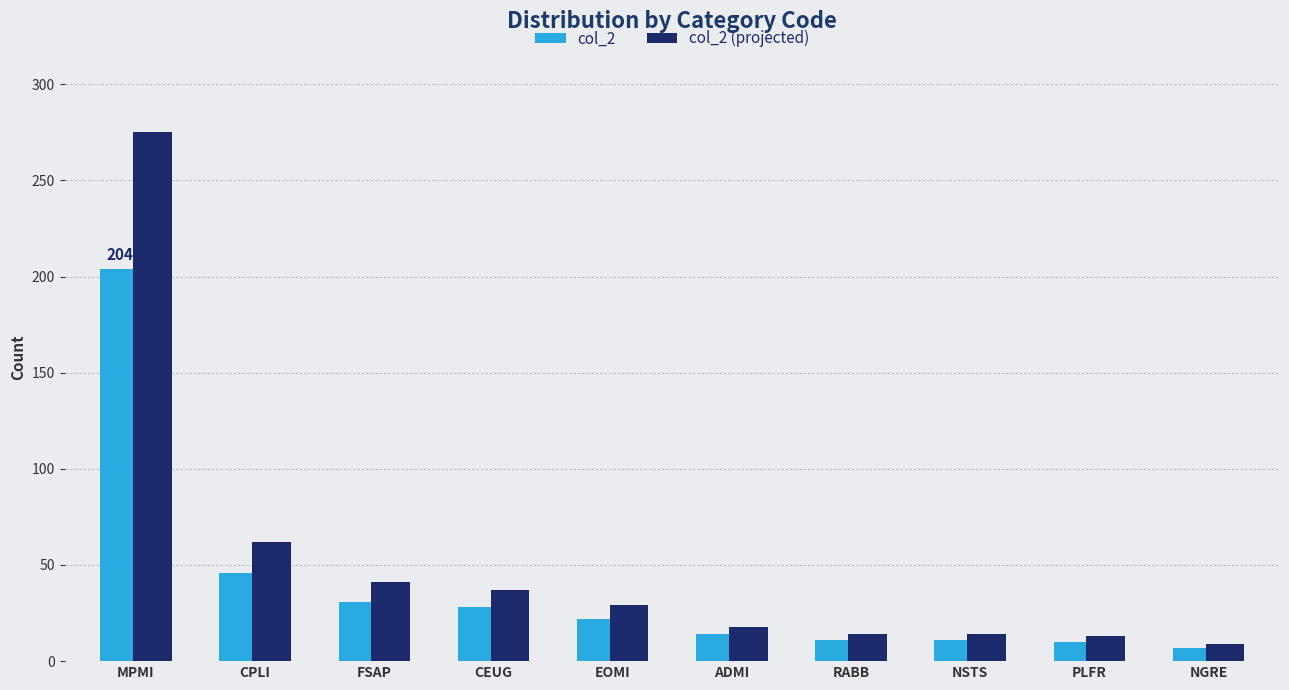

How many distinct data groups are displayed?

2